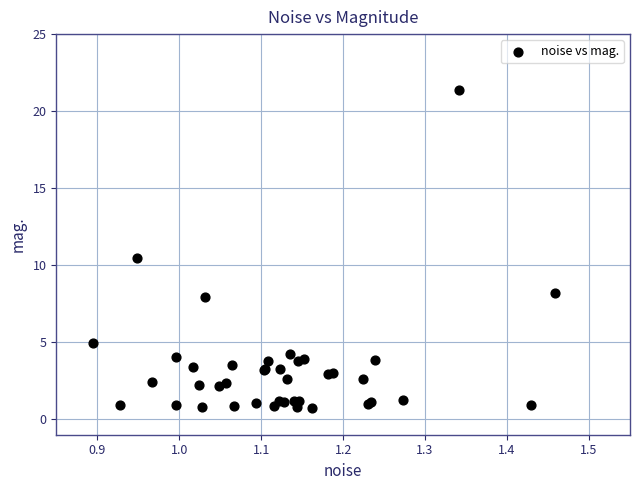

What Y value in the scatter plot is closest to 11?

10.5